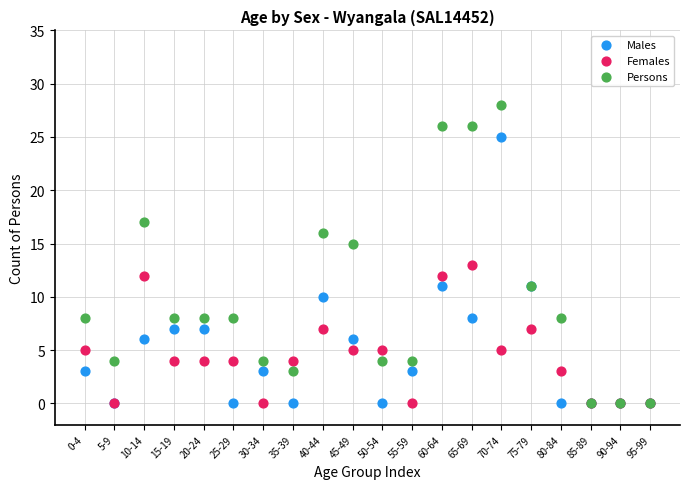

What are all the series names shown in the legend?

Males, Females, Persons